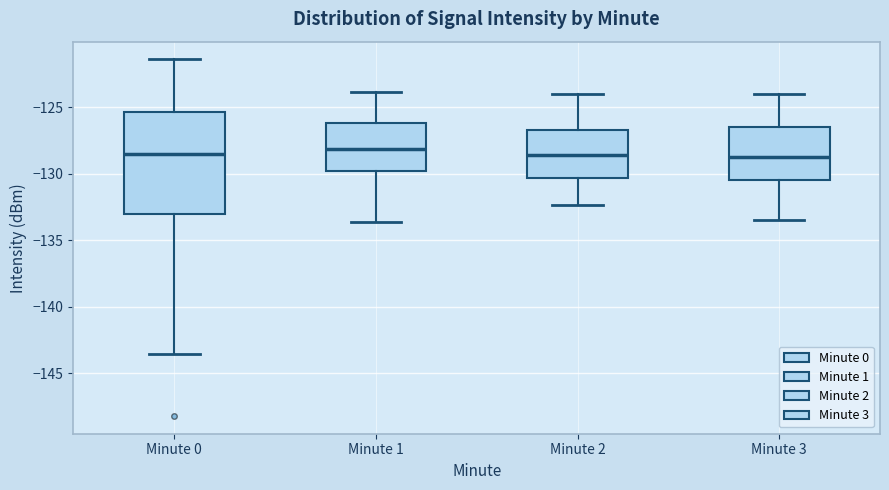

Comparing the boxes themselves (not the whiskers), which one is the tallest?

Minute 0